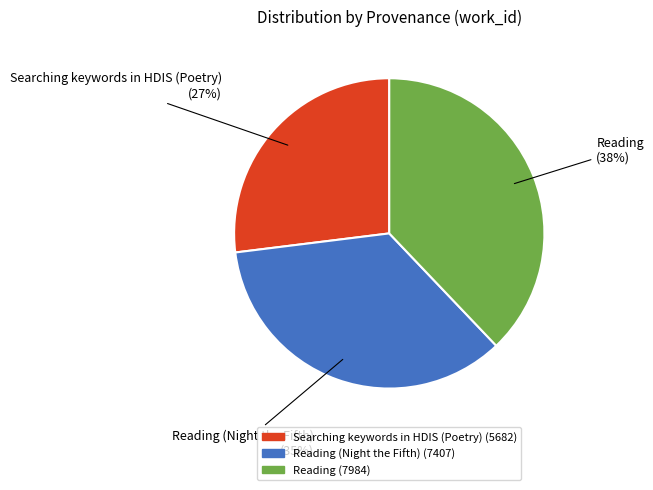

Is there a majority slice in this chart?

No